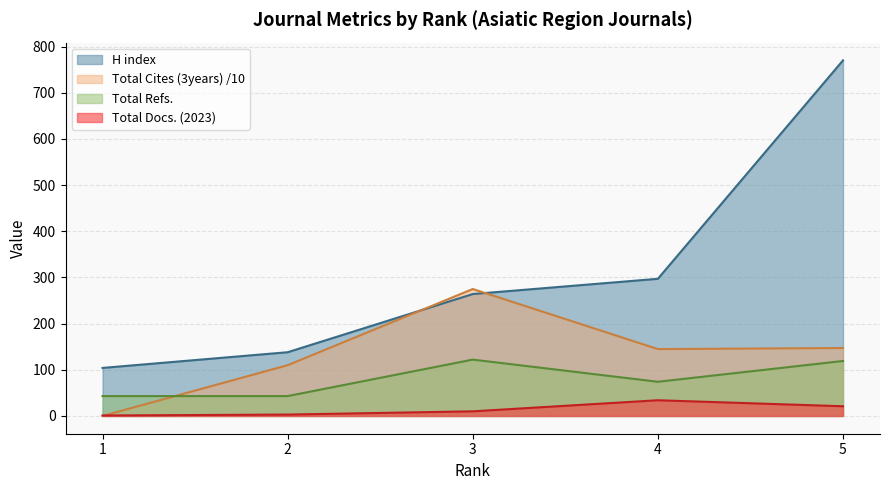

How many lines are shown in the chart?

4